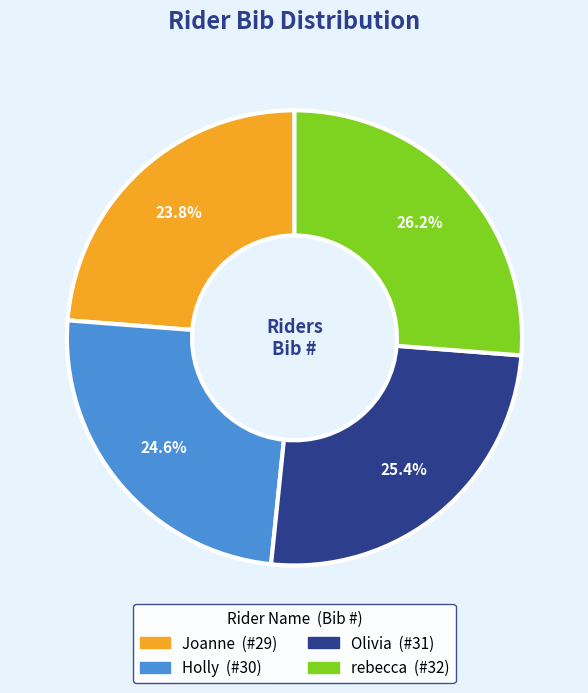

What is the largest slice in the pie chart?

rebecca